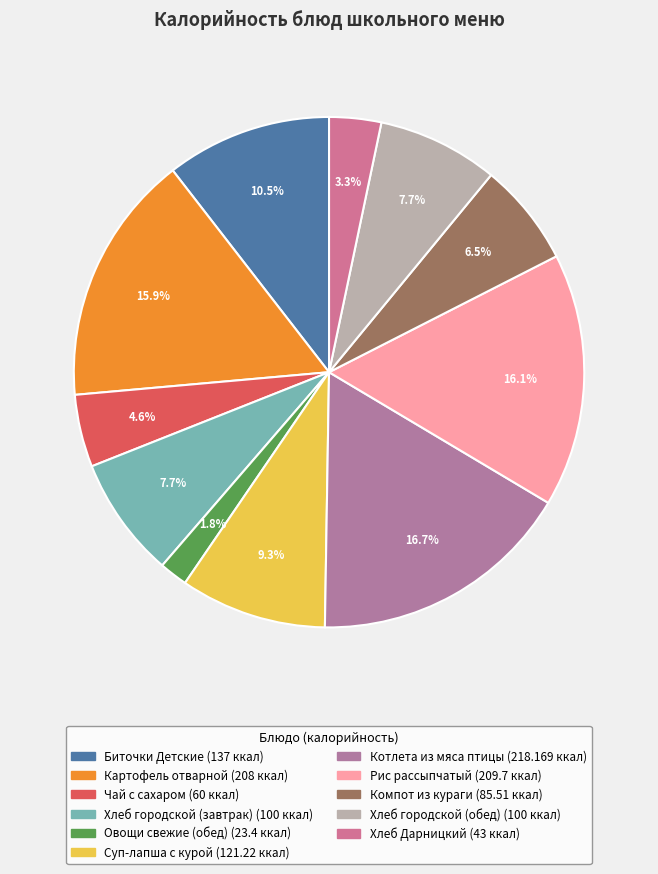

Approximately how many times larger is the value at Суп-лапша с курой compared to Рис рассыпчатый?

0.6